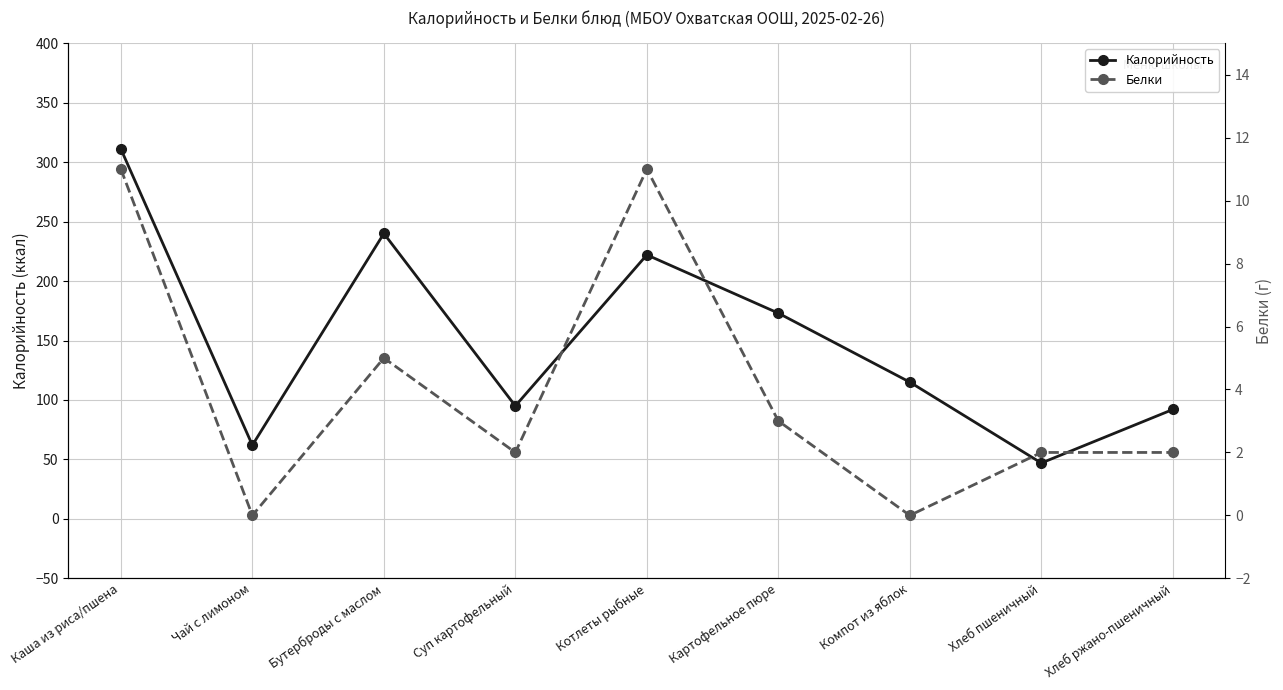

What is the sum of the Белки values at Хлеб ржано-пшеничный and Чай с лимоном?

2